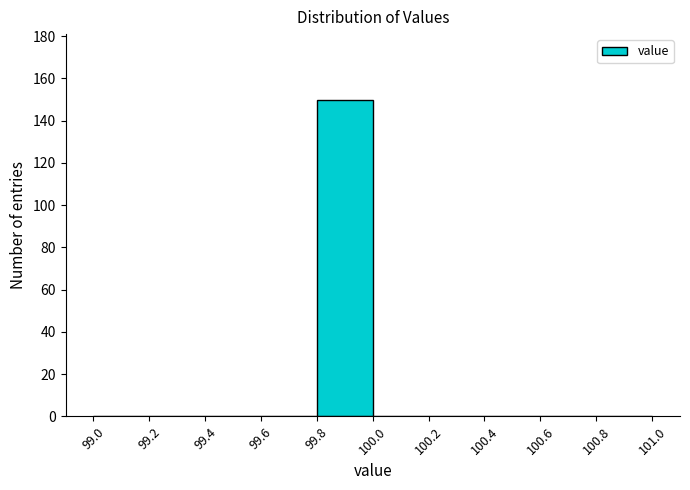

Over which range of the x-axis is the bar tallest?

99.8 to 100.0